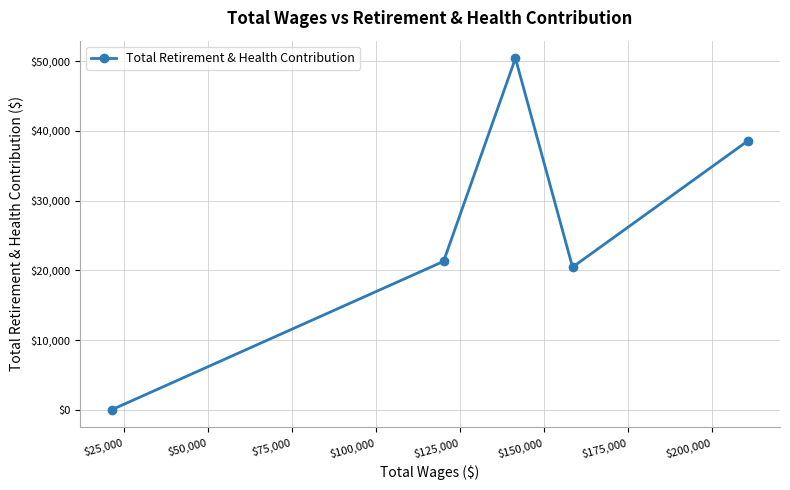

Reading left to right, transcribe all the data shown in this chart.

0	21278	50423	20451	38601